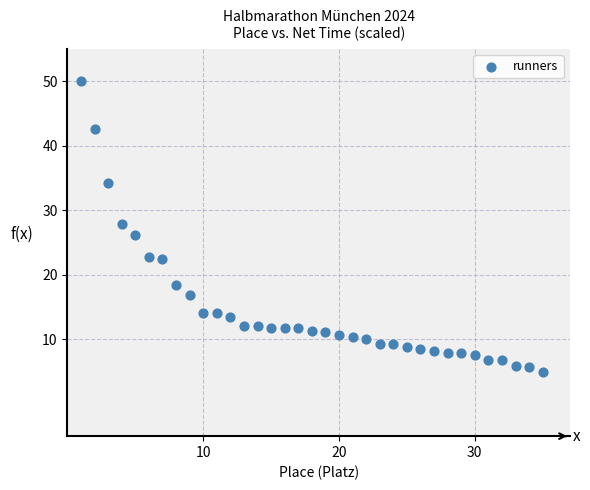

What is the range of X values (max minus min)?

34.0